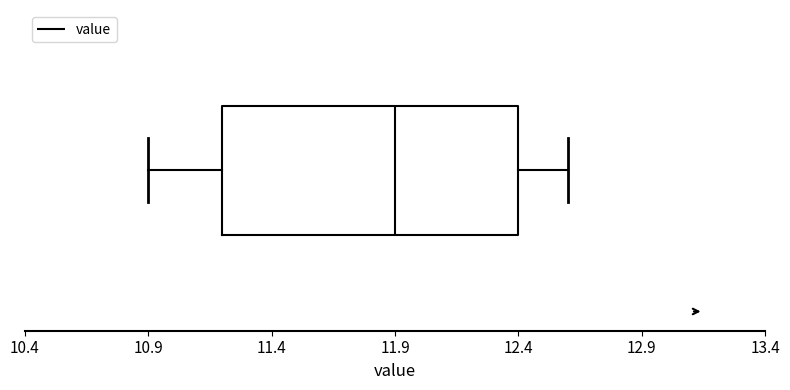

Transcribe this box plot: give where the median line is, the range the box spans, and where the two whiskers end, as read against the x-axis. The values are not printed on the chart, so give them approximately, as read against the axis.

median 11.9, box 11.2 to 12.4, whiskers 10.9 to 12.6